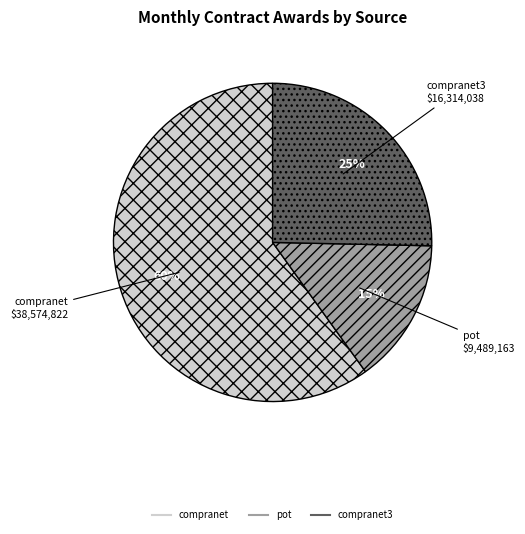

To the nearest percent, what is the difference between the largest and smallest slice percentages?

45%